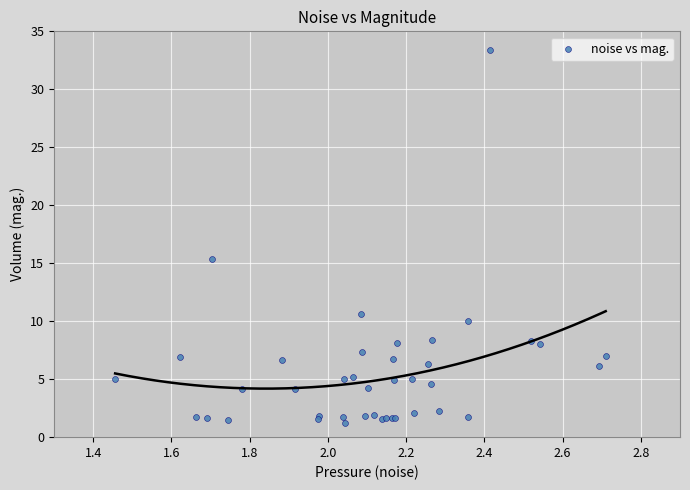

What Y value in the scatter plot is closest to 17?

15.3